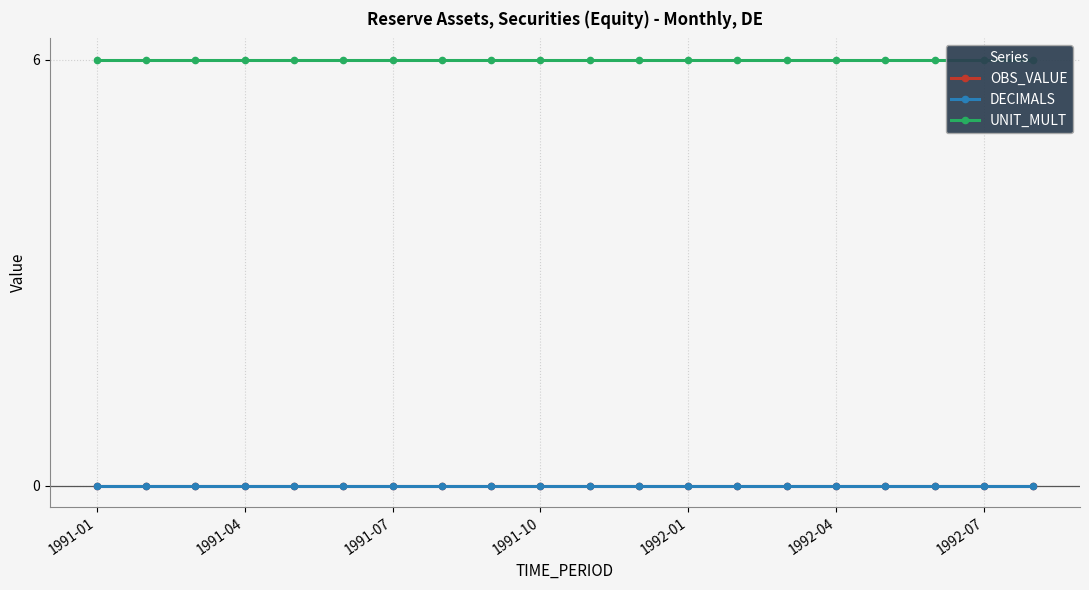

At which label is UNIT_MULT closest to 6?

1991-01